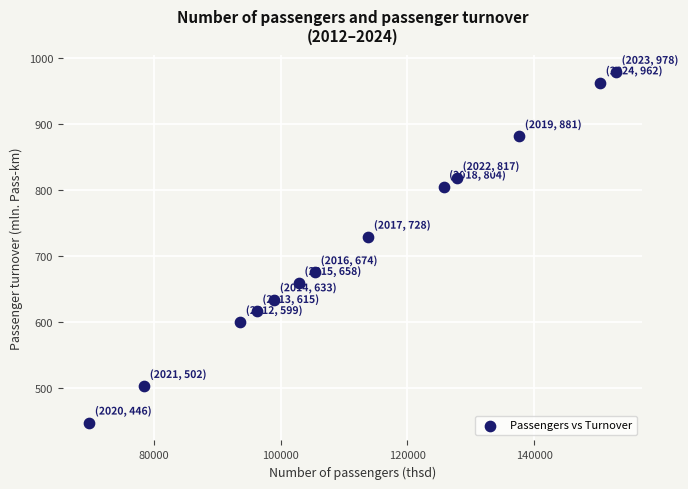

What is the range of Y values (max minus min)?

532.4